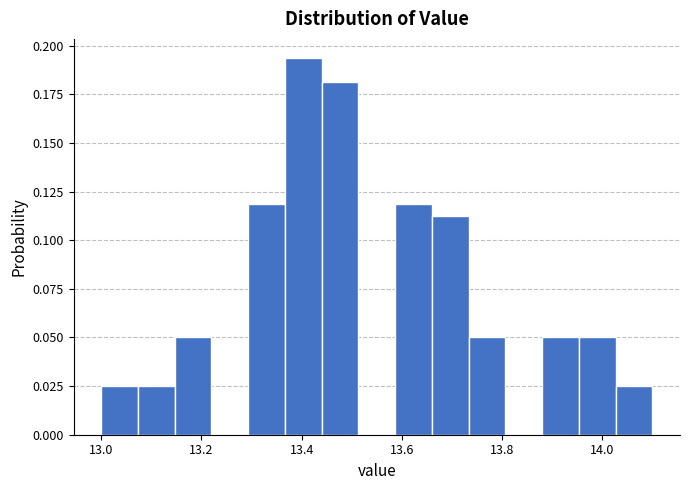

Read against the x-axis, roughly where is the centre of the tallest bar?

13.40